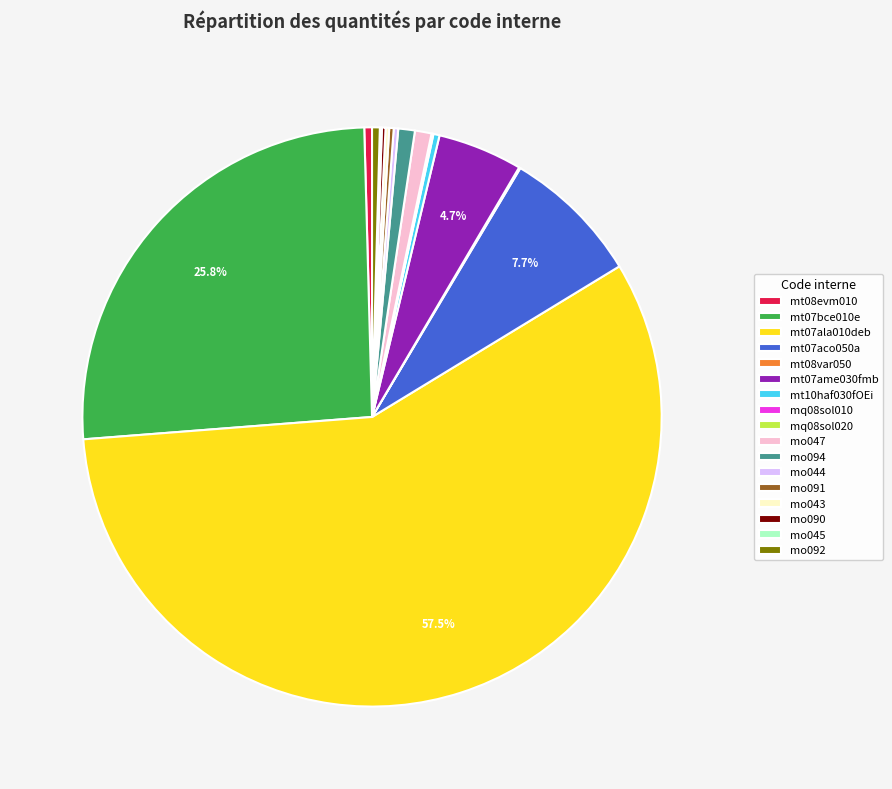

Which category has the biggest portion of the pie?

mt07ala010deb